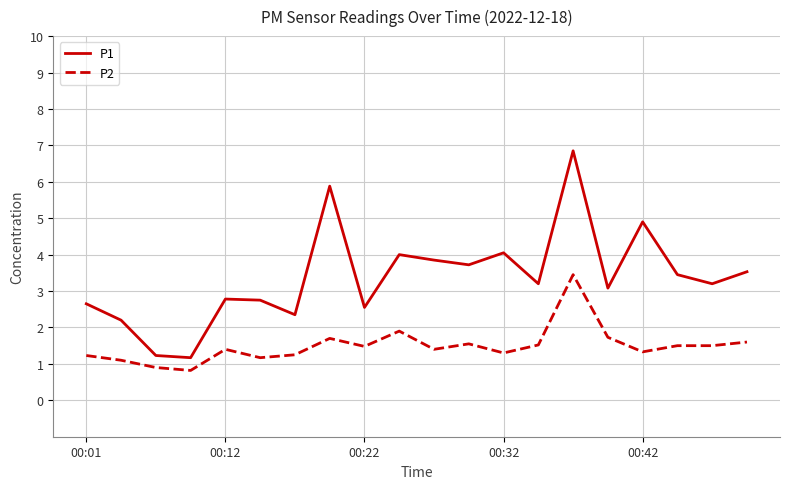

In P1, how many points are higher than both neighbors (excluding endpoints)?

6